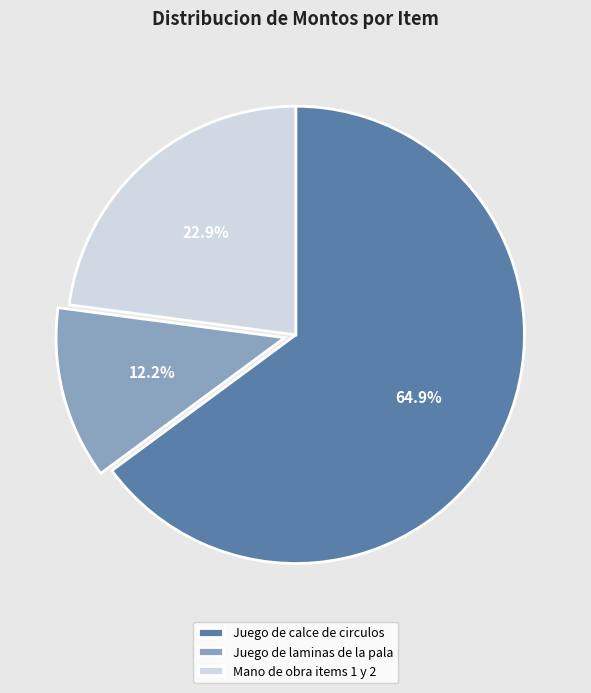

To the nearest percent, what is the combined percentage of Mano de obra items 1 y 2 and Juego de calce de circulos?

88%